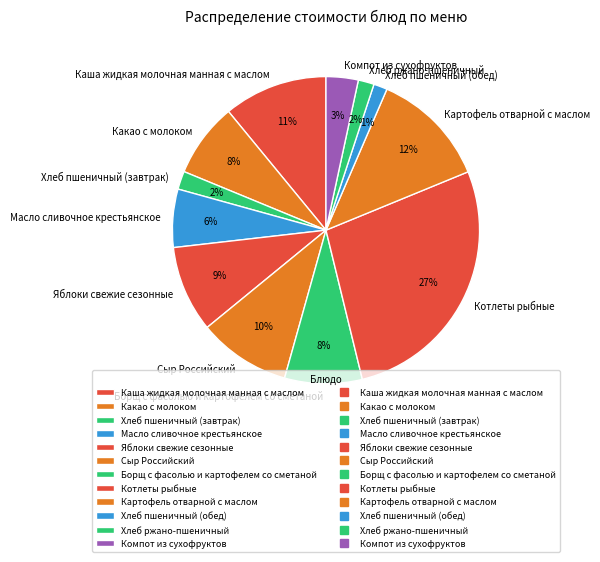

Which category has the biggest portion of the pie?

Котлеты рыбные